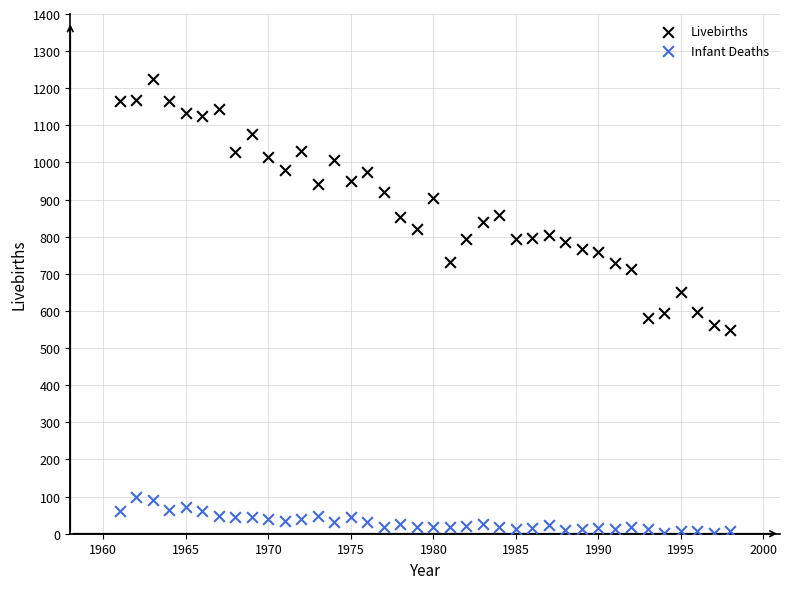

Which series has the widest spread of Y values?

Livebirths